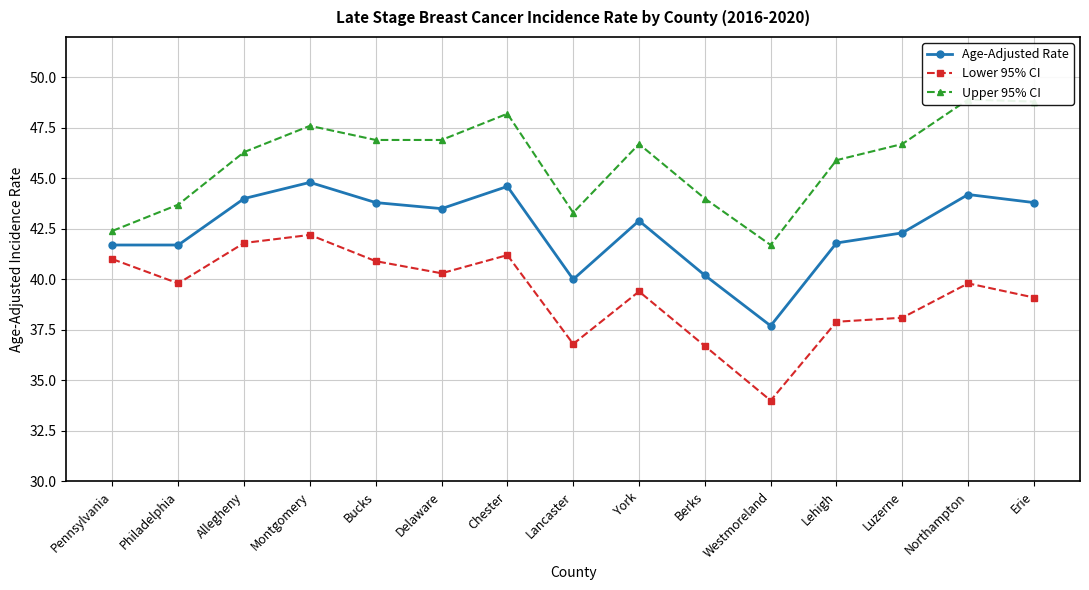

Is it true that Upper 95% CI equals 84.3 at Erie?

False